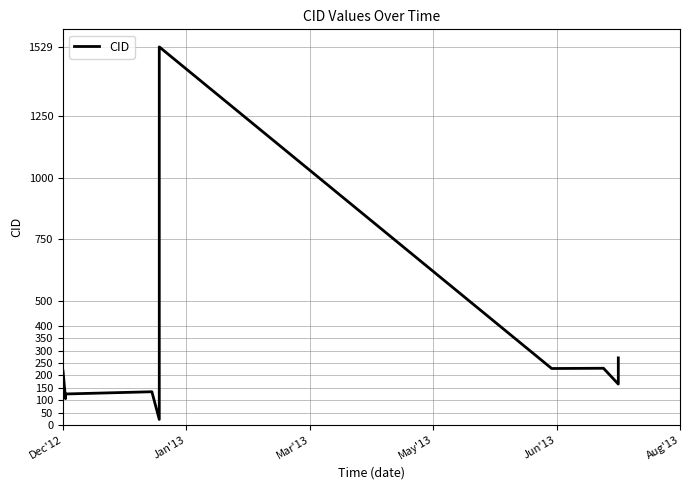

What is the difference between the maximum and minimum values?

1507